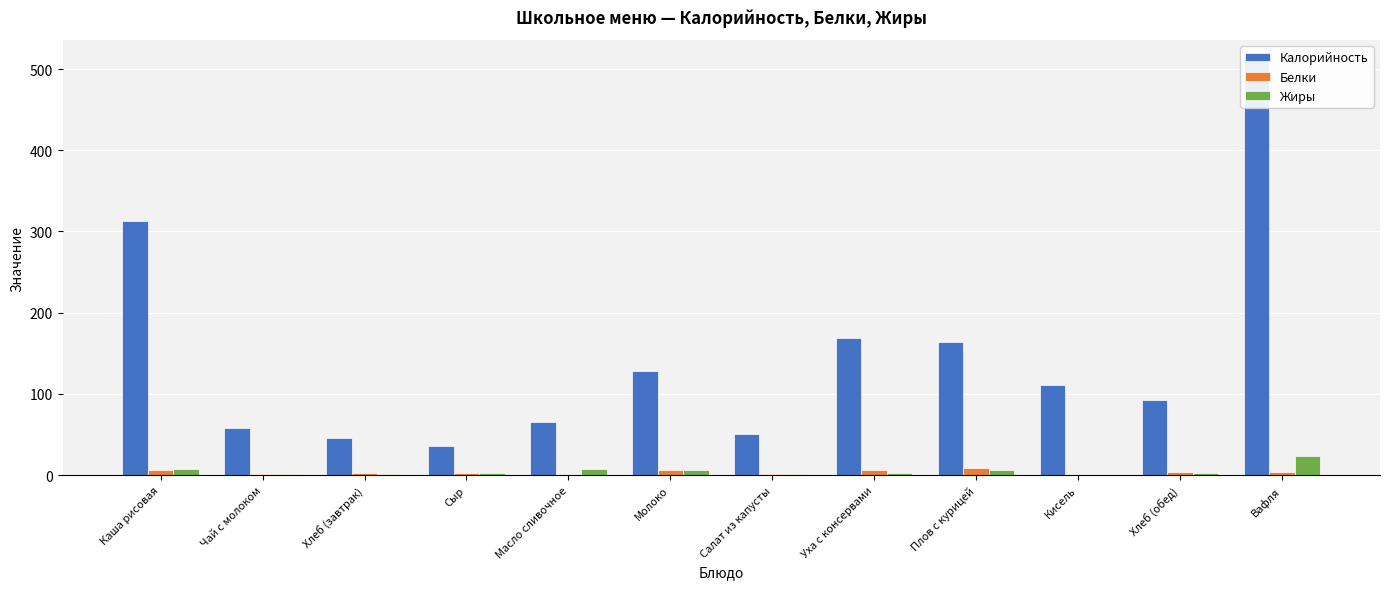

Reading right to left, list all the values displayed in this chart.

Калорийность: Вафля=510.0	Хлеб (обед)=92.0	Кисель=111.2	Плов с курицей=164.2	Уха с консервами=168.8	Салат из капусты=50.2	Молоко=128.0	Масло сливочное=66.1	Сыр=36.4	Хлеб (завтрак)=46.0	Чай с молоком=58.4	Каша рисовая=312.8
Белки: Вафля=4.5	Хлеб (обед)=4.4	Кисель=0.6	Плов с курицей=9.0	Уха с консервами=6.0	Салат из капусты=1.5	Молоко=6.0	Масло сливочное=0.1	Сыр=2.3	Хлеб (завтрак)=2.2	Чай с молоком=1.0	Каша рисовая=6.8
Жиры: Вафля=24.0	Хлеб (обед)=2.7	Кисель=0.0	Плов с курицей=6.8	Уха с консервами=3.0	Салат из капусты=1.7	Молоко=7.0	Масло сливочное=7.2	Сыр=3.0	Хлеб (завтрак)=1.4	Чай с молоком=1.0	Каша рисовая=8.2